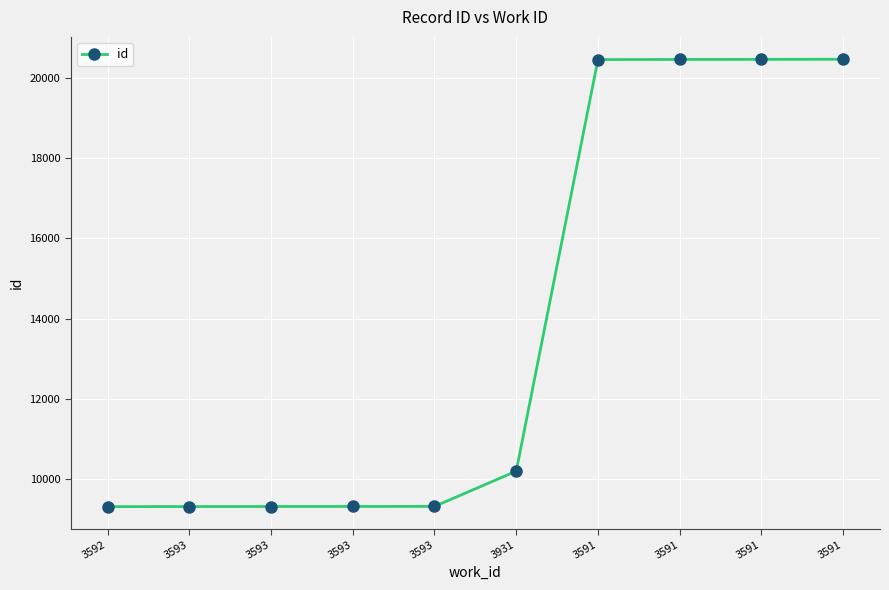

List the labels in order of value, largest first.

3591, 3591, 3591, 3591, 3931, 3593, 3593, 3593, 3593, 3592